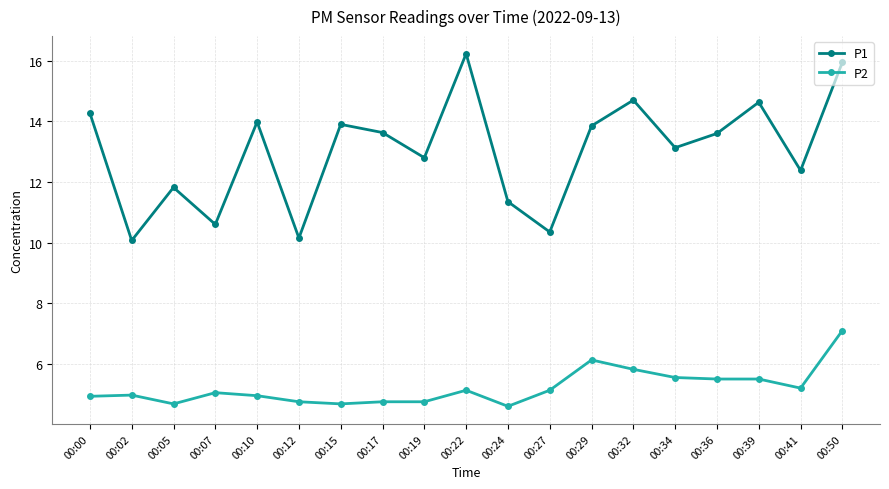

What is the total value across all series at 00:41?

17.6